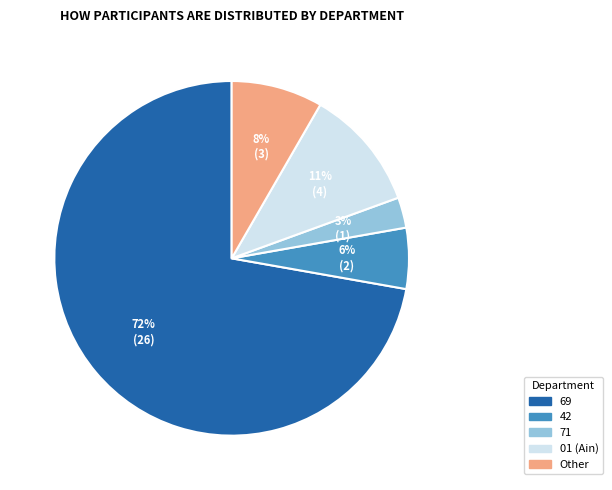

To the nearest percent, what percentage of the pie is 69?

72%